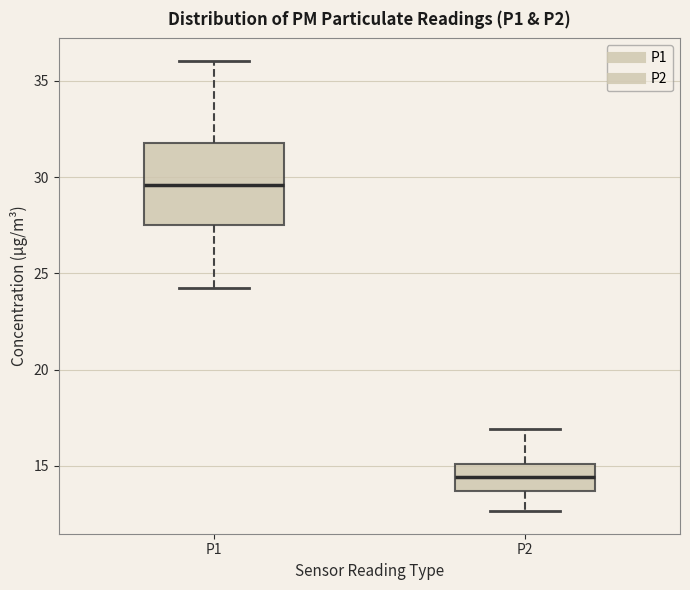

Which box has the highest median line?

P1